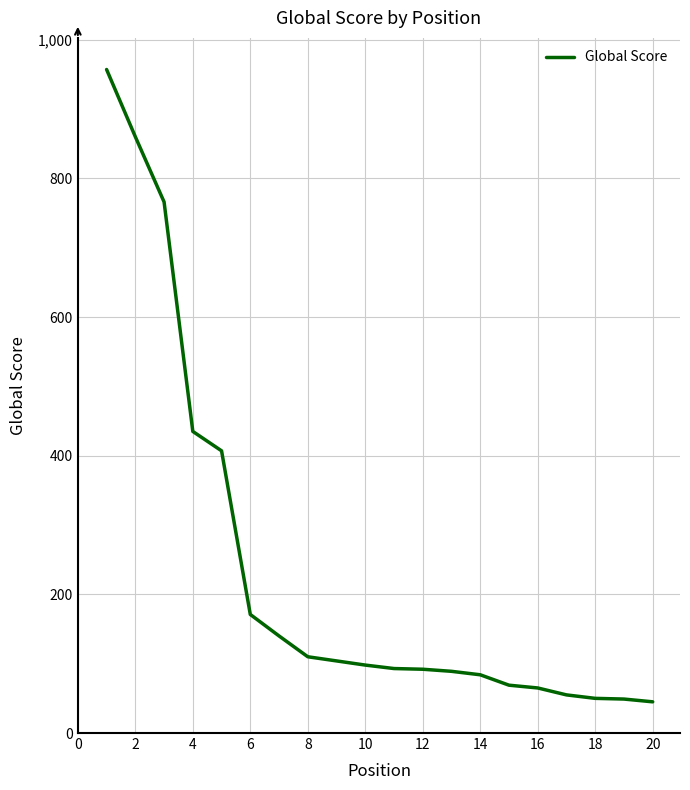

What is the difference between the maximum and minimum values?

912